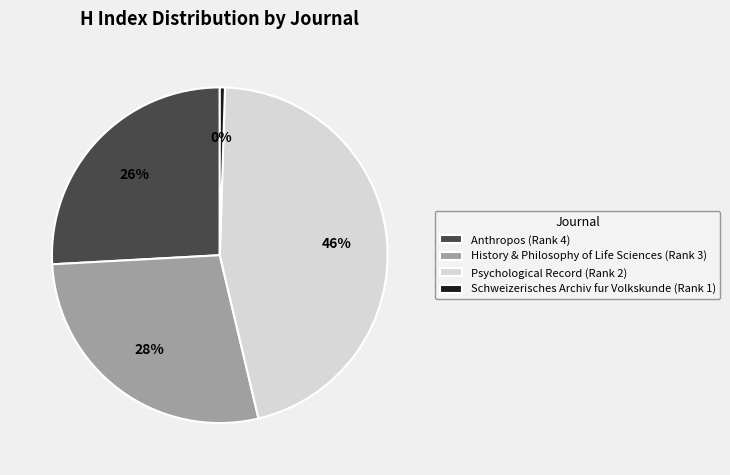

To the nearest percent, what portion does Psychological Record (Rank 2) represent?

46%